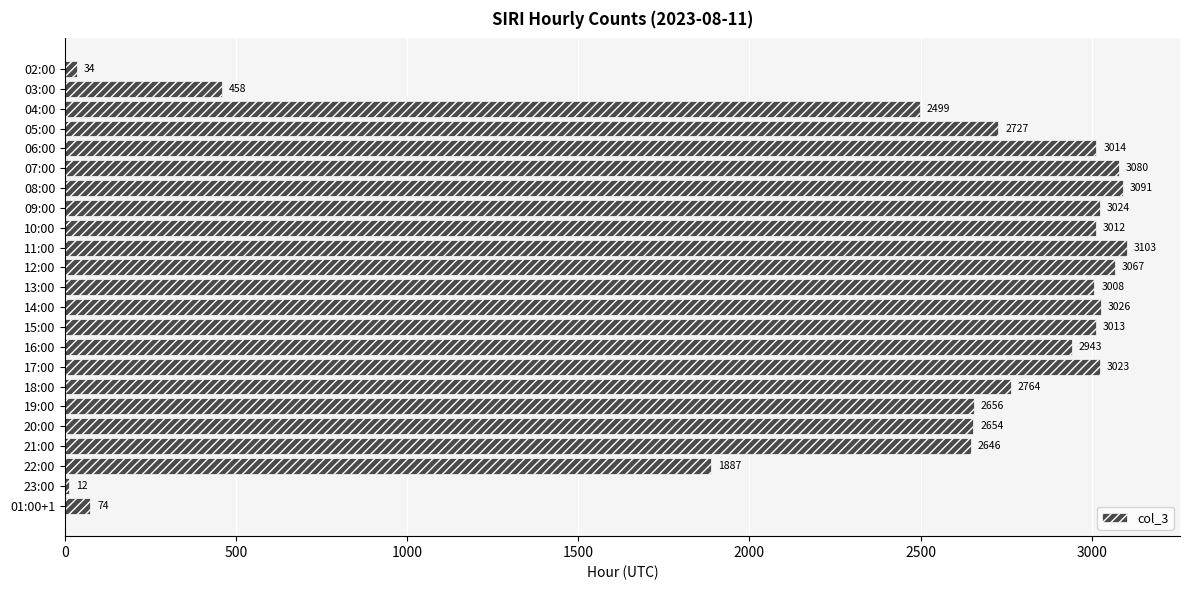

What is the maximum value shown in the chart?

3103